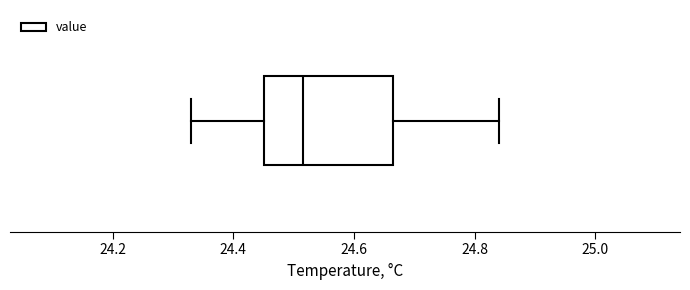

Read this box plot against the x-axis: the position of the median line, the range covered by the box, and the ends of both whiskers. The values are not printed on the chart, so give them approximately, as read against the axis.

median 24.52, box 24.46 to 24.66, whiskers 24.34 to 24.84